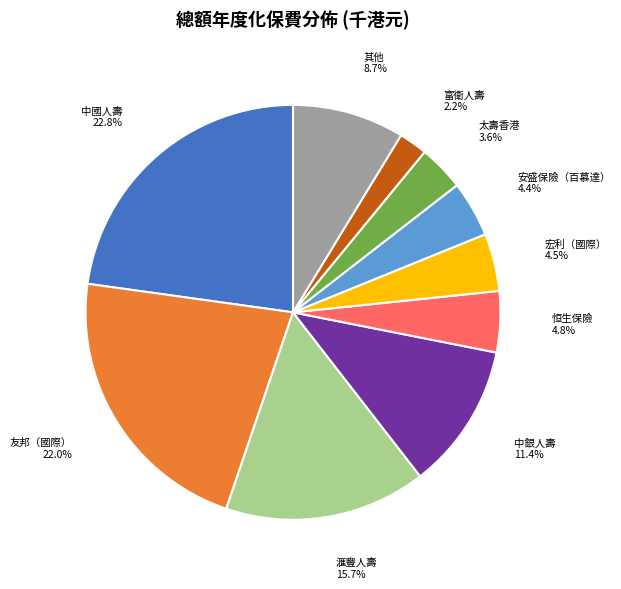

Between 友邦（國際） and 富衛人壽, which is larger?

友邦（國際）